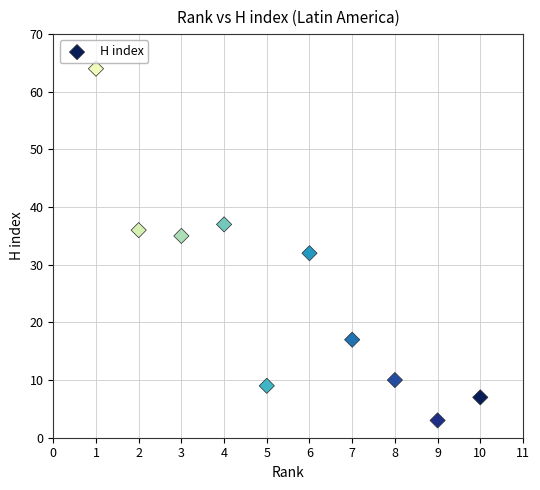

What Y value in the scatter plot is closest to 33?

32